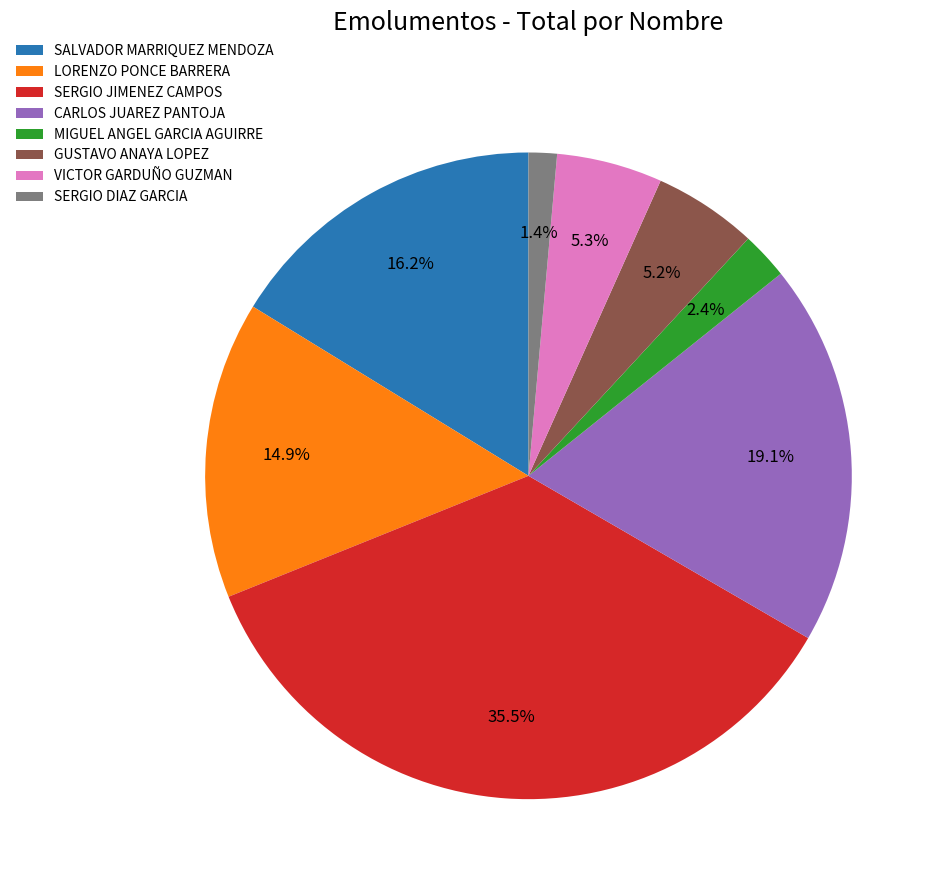

To the nearest percent, what portion does MIGUEL ANGEL GARCIA AGUIRRE represent?

2%